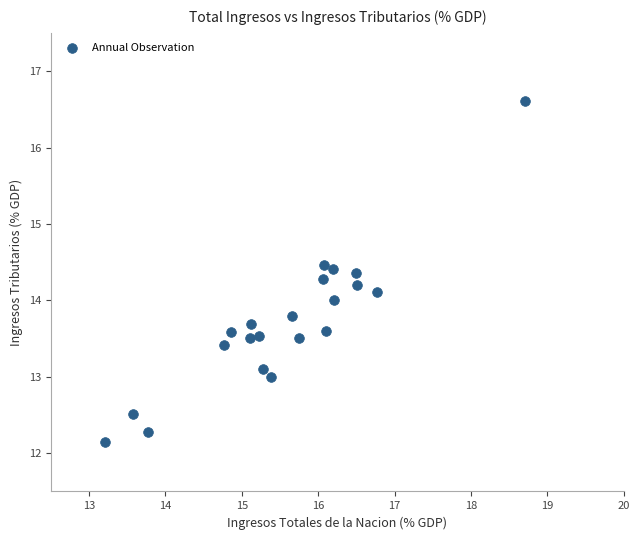

What is the range of X values (max minus min)?

5.5